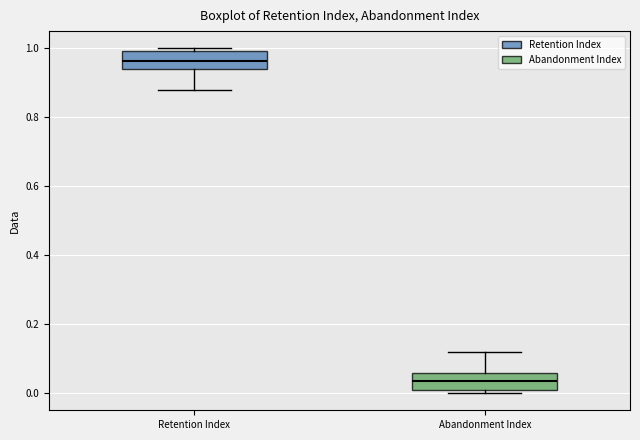

Which box's median line is the highest?

Retention Index